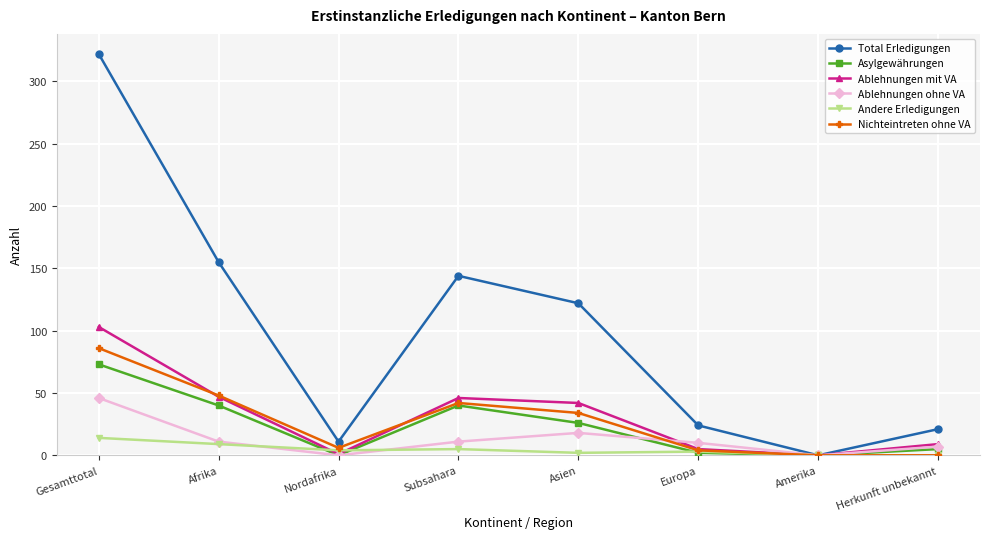

What is the label of the 4th point from the right?

Asien